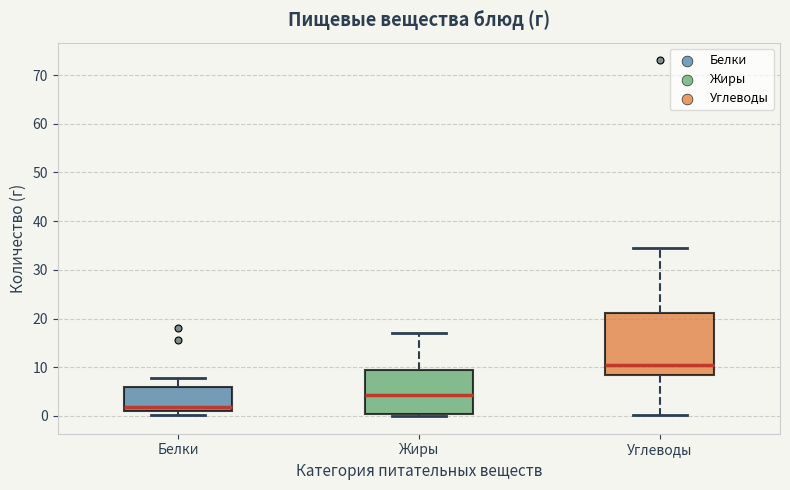

Where is the lower edge of the box for Жиры on the y-axis? The values are not printed on the chart, so give them approximately, as read against the axis.

0